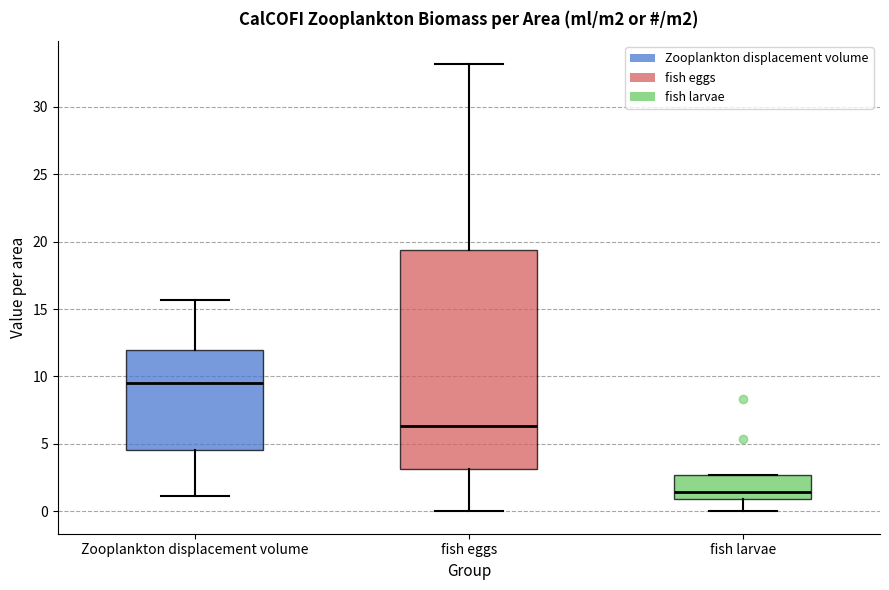

Reading left to right, read every box against the y-axis: the position of its median line, the range the box covers, and the ends of its whiskers. The values are not printed on the chart, so give them approximately, as read against the axis.

Zooplankton displacement volume: median 9.5, box 4.5 to 12.0, whiskers 1.0 to 15.5
fish eggs: median 6.5, box 3.0 to 19.5, whiskers 0.0 to 33.0
fish larvae: median 1.5, box 1.0 to 2.5, whiskers 0.0 to 2.5